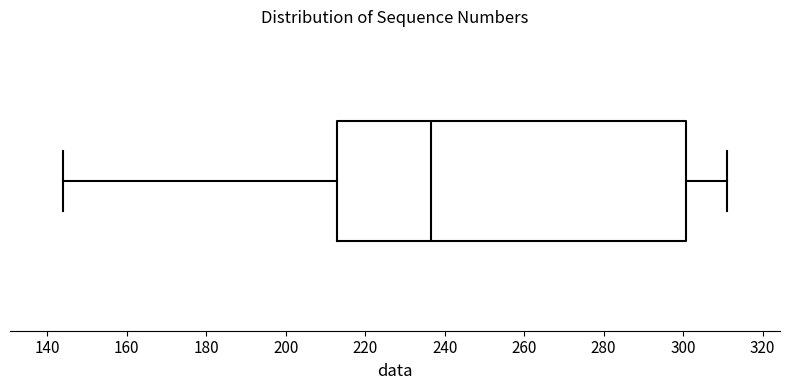

Transcribe this box plot: give where the median line is, the range the box spans, and where the two whiskers end, as read against the x-axis. The values are not printed on the chart, so give them approximately, as read against the axis.

median 236, box 214 to 300, whiskers 144 to 312